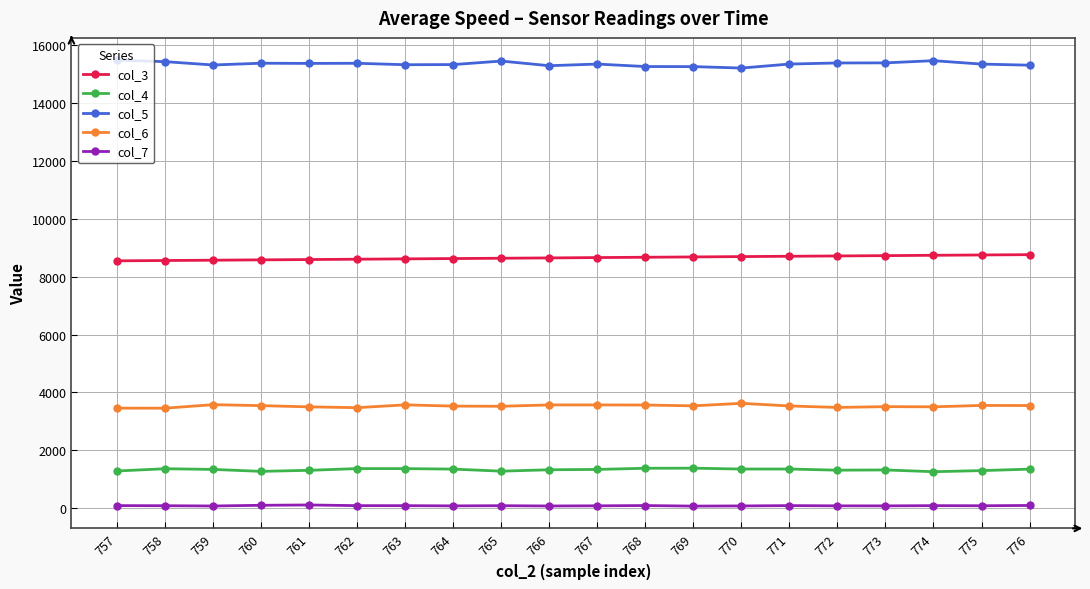

What is the highest value of the col_3 series?

8762